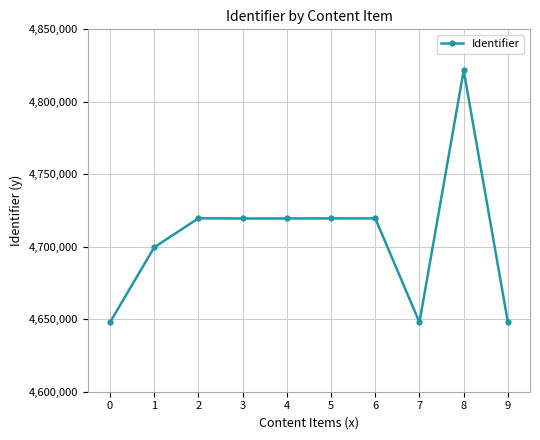

What is the value of the 5th point from the left?

4719524